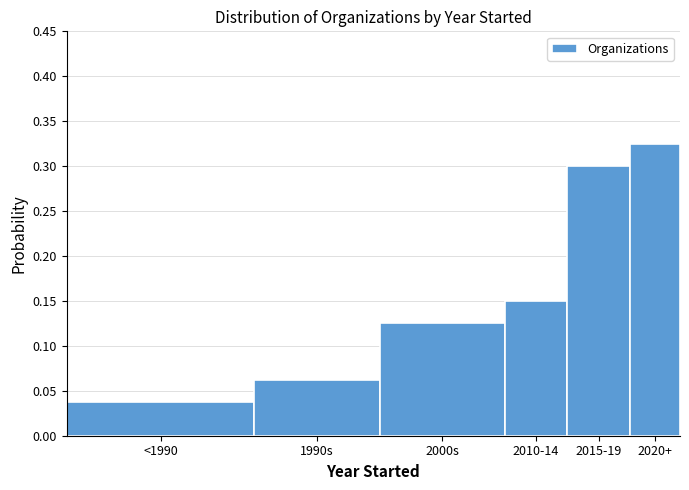

At which category does the chart reach its peak across all series?

2020+